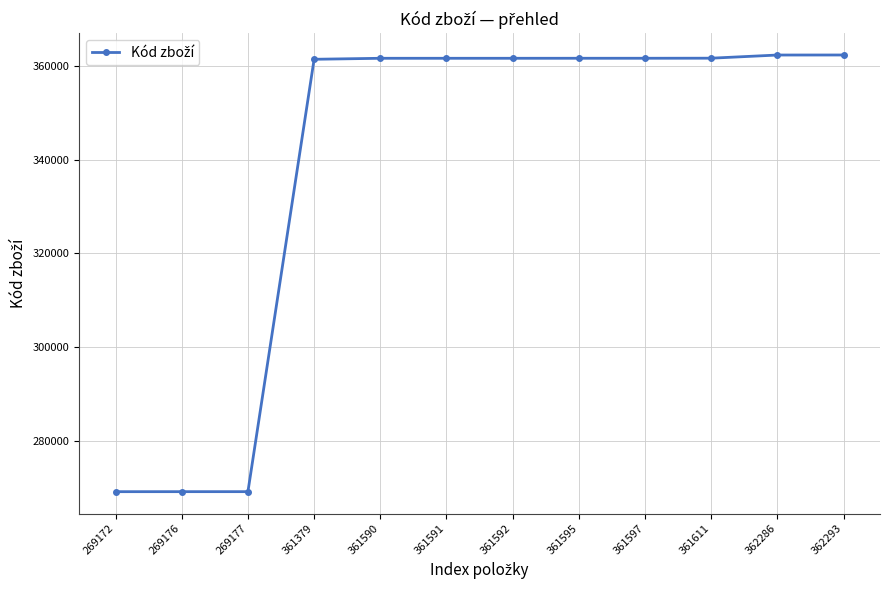

What is the difference between the second highest and second lowest values?

93110